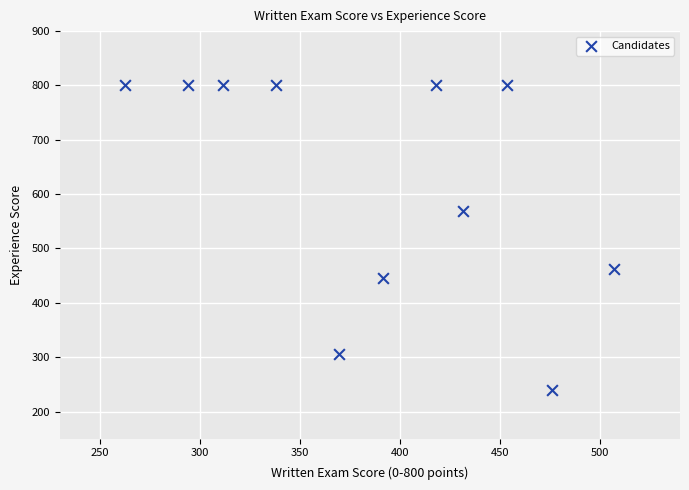

What Y value in the scatter plot is closest to 520?

568.8